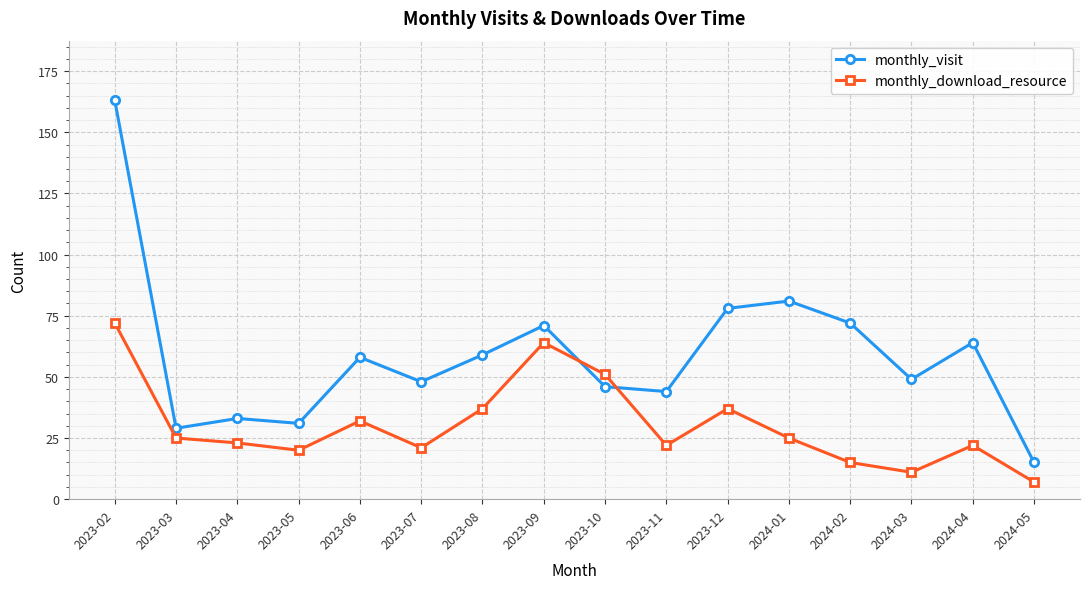

How many times do monthly_download_resource and monthly_visit cross each other?

2